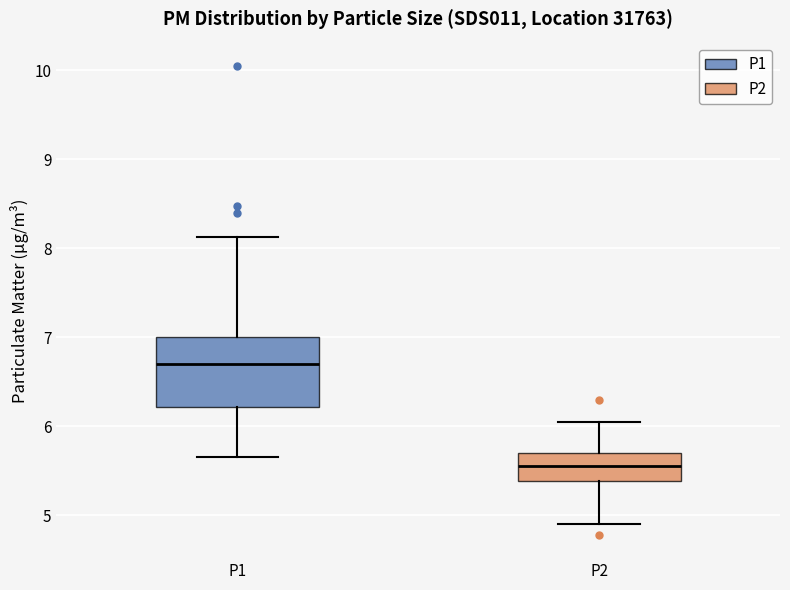

Which box's median line is the lowest?

P2